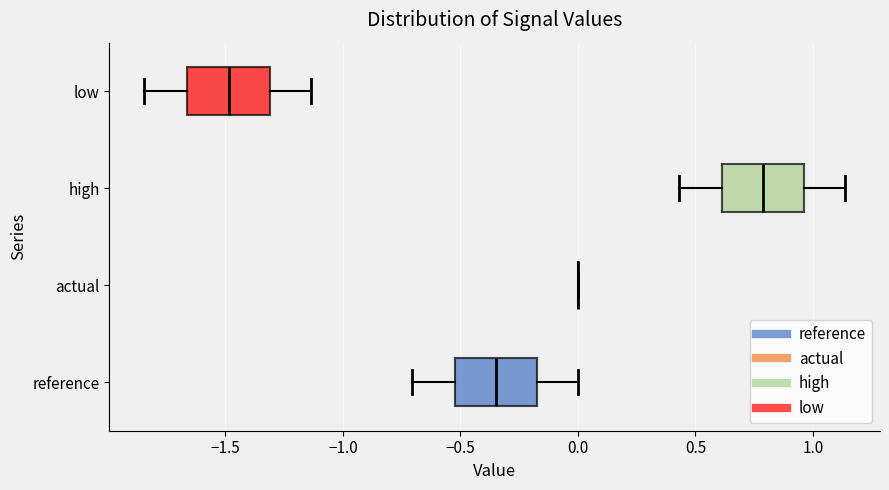

Reading bottom to top, transcribe this box plot: for each box, give where its median line is, the range the box spans, and where its two whiskers end, as read against the x-axis. The values are not printed on the chart, so give them approximately, as read against the axis.

reference: median -0.35, box -0.50 to -0.15, whiskers -0.70 to 0.00
actual: box collapsed to a line at 0.00, whiskers 0.00 to 0.00
high: median 0.80, box 0.60 to 0.95, whiskers 0.45 to 1.15
low: median -1.50, box -1.65 to -1.30, whiskers -1.85 to -1.15